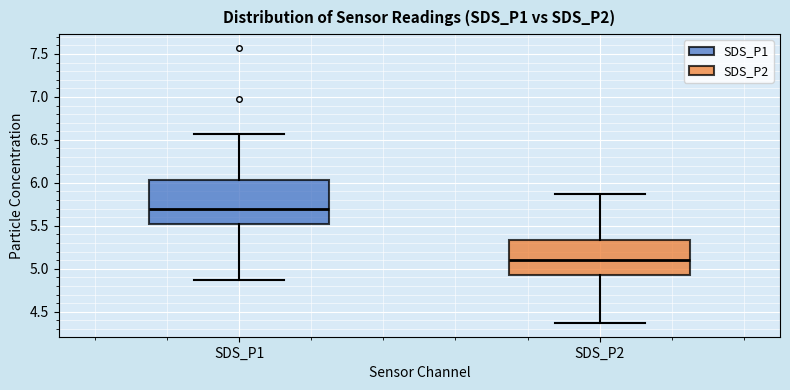

Reading left to right, read every box against the y-axis: the position of its median line, the range the box covers, and the ends of its whiskers. The values are not printed on the chart, so give them approximately, as read against the axis.

SDS_P1: median 5.70, box 5.50 to 6.05, whiskers 4.85 to 6.55
SDS_P2: median 5.10, box 4.95 to 5.35, whiskers 4.35 to 5.85